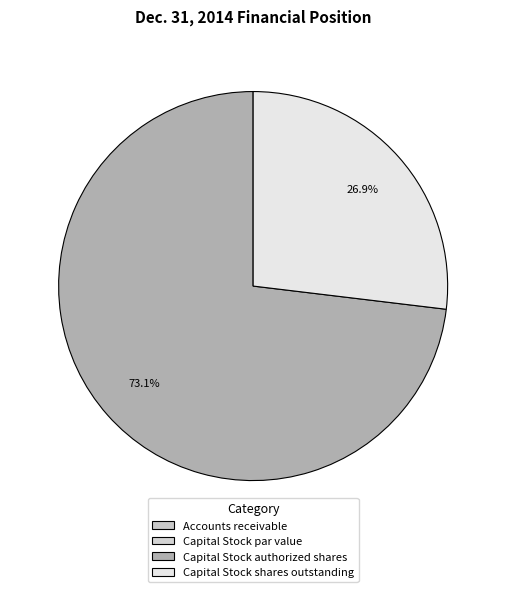

What percentage is NOT represented by Capital Stock par value?

100.0%